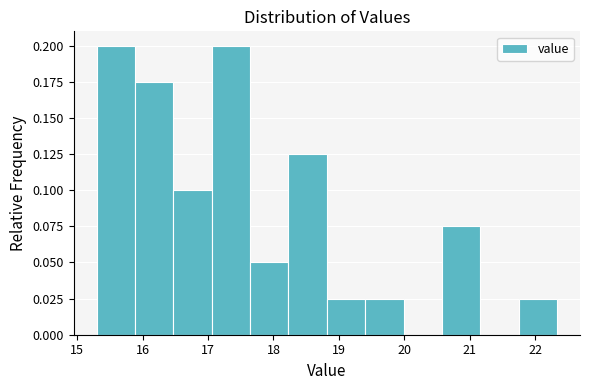

What is the height of the bar covering 18.8 to 19.4 on the x-axis? Neither the bar edges nor the heights are printed on the chart, so give them approximately, as read against the axes.

0.025